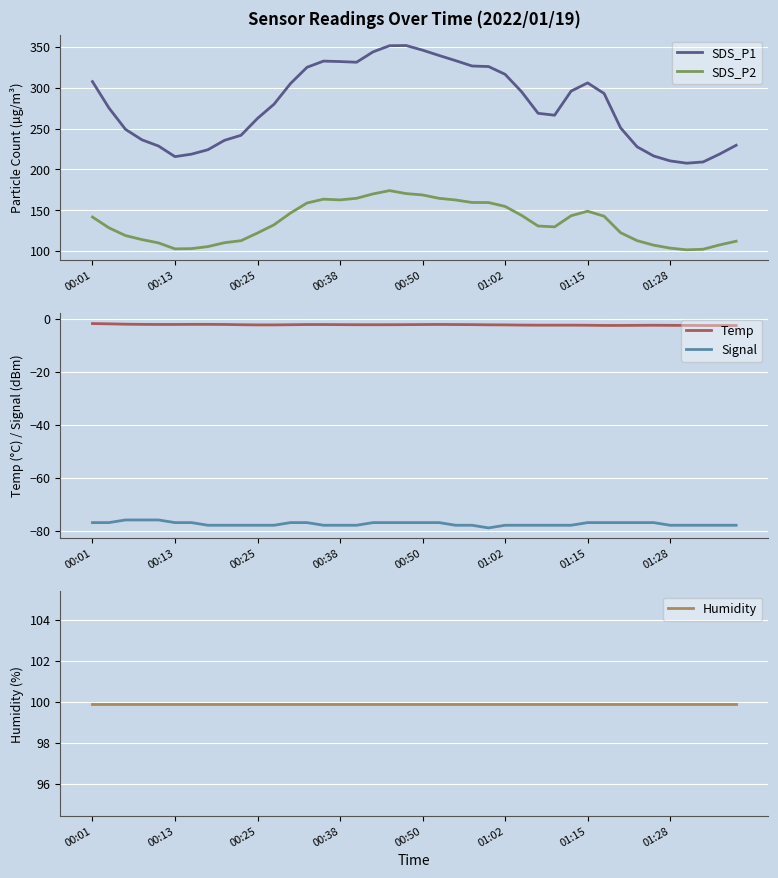

What are all the series names shown in the legend?

SDS_P1, SDS_P2, Temp, Signal, Humidity